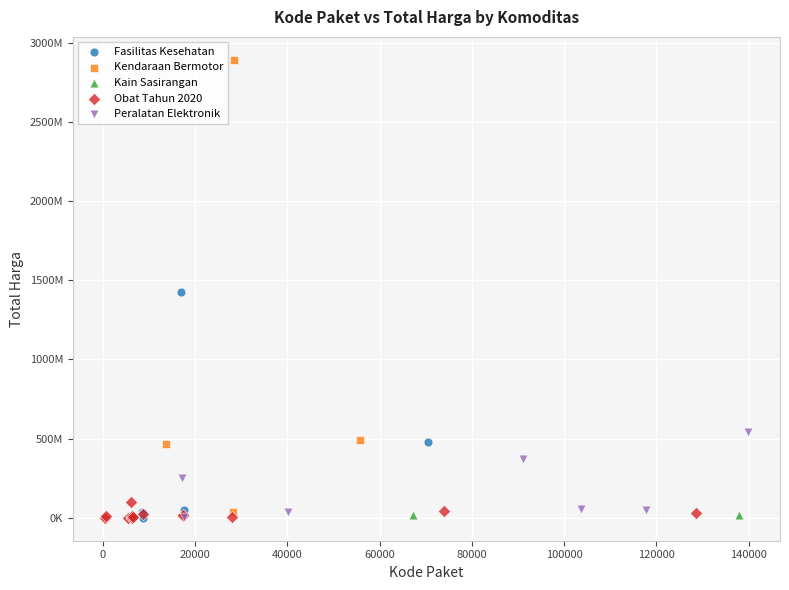

What are all the series names shown in the legend?

Fasilitas Kesehatan, Kendaraan Bermotor, Kain Sasirangan, Obat Tahun 2020, Peralatan Elektronik